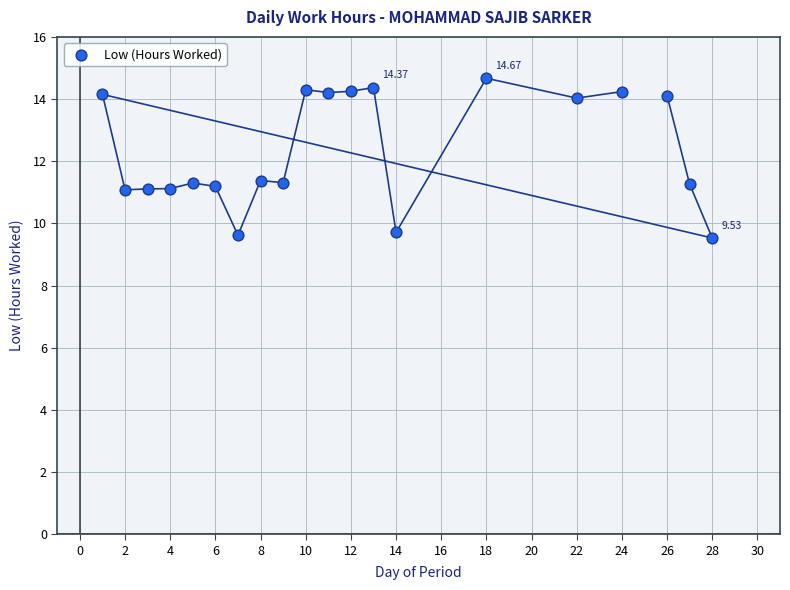

What is the range of X values (max minus min)?

27.0